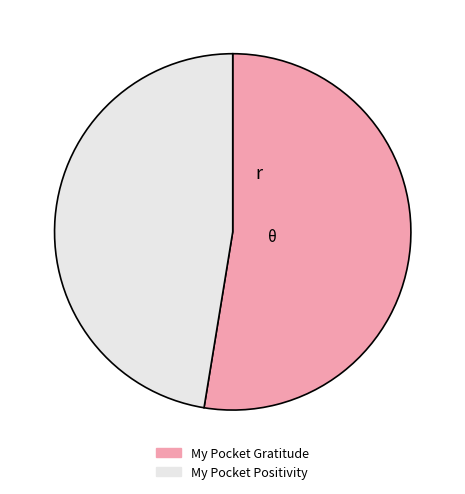

Combined, do My Pocket Gratitude and My Pocket Positivity account for over 50%?

Yes